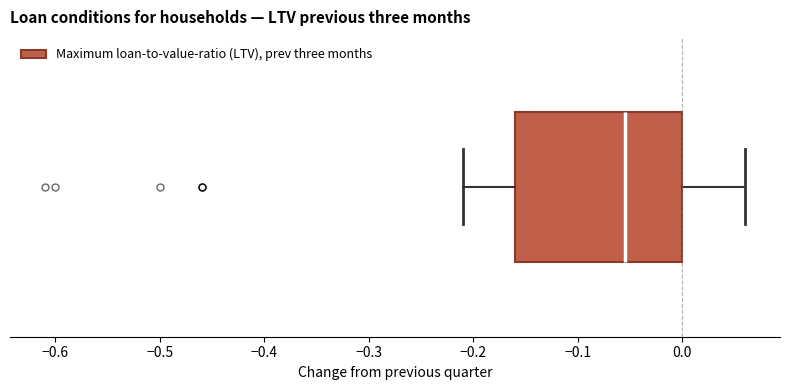

Where is the left edge of the box on the x-axis? The values are not printed on the chart, so give them approximately, as read against the axis.

-0.16